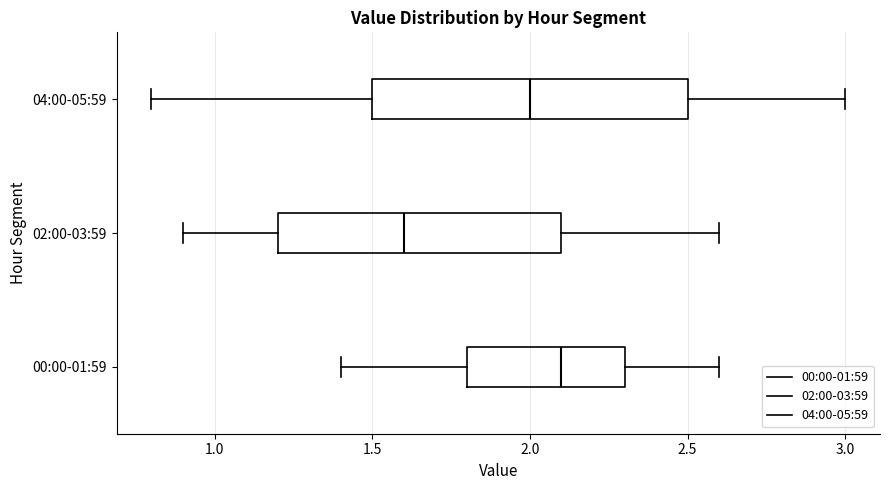

Which box has the furthest to the left median line?

02:00-03:59